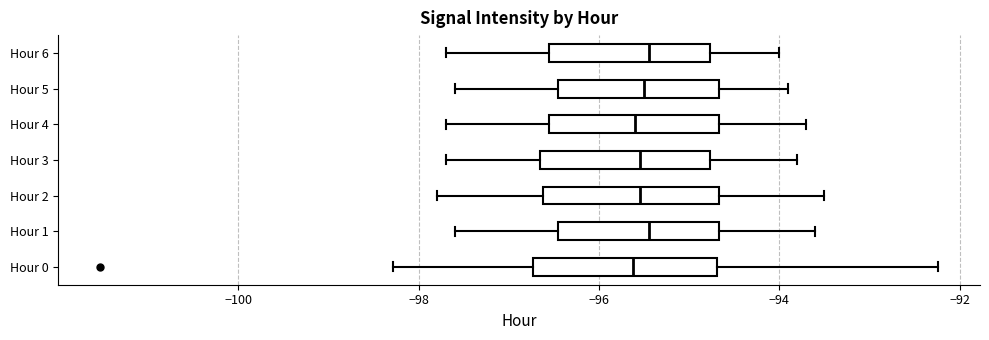

Where does the median line of the box for Hour 3 sit on the x-axis? The values are not printed on the chart, so give them approximately, as read against the axis.

-95.6